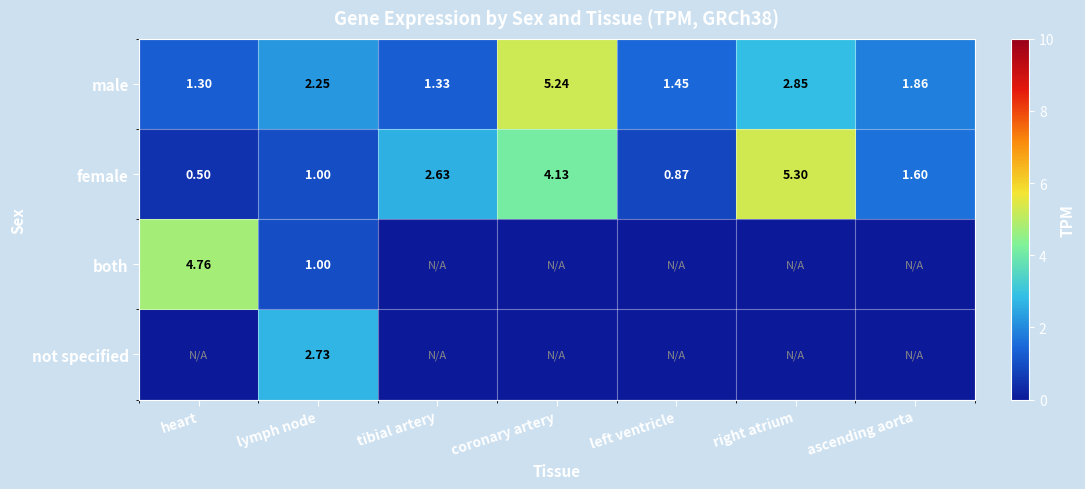

Is the value of female at coronary artery greater than the value of both at heart?

No